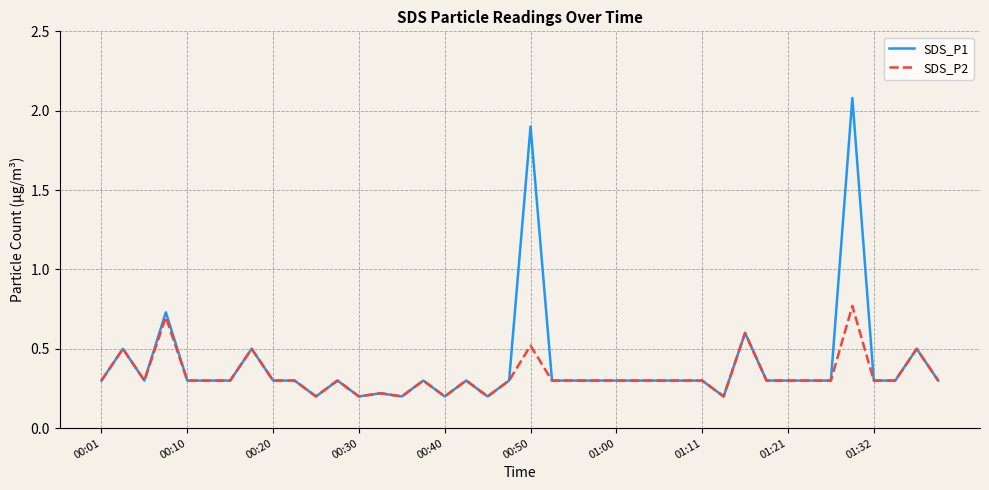

Which series has the widest spread of values?

SDS_P1